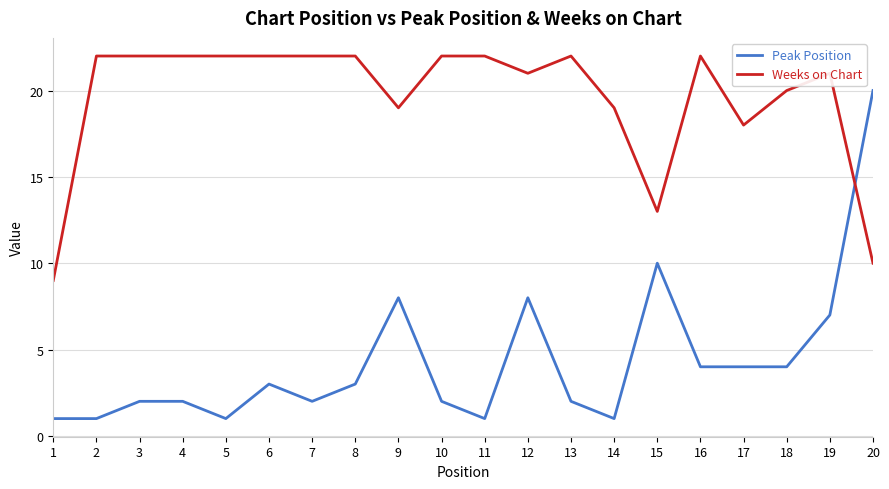

Which series ends up on top after the final intersection of Peak Position and Weeks on Chart?

Peak Position